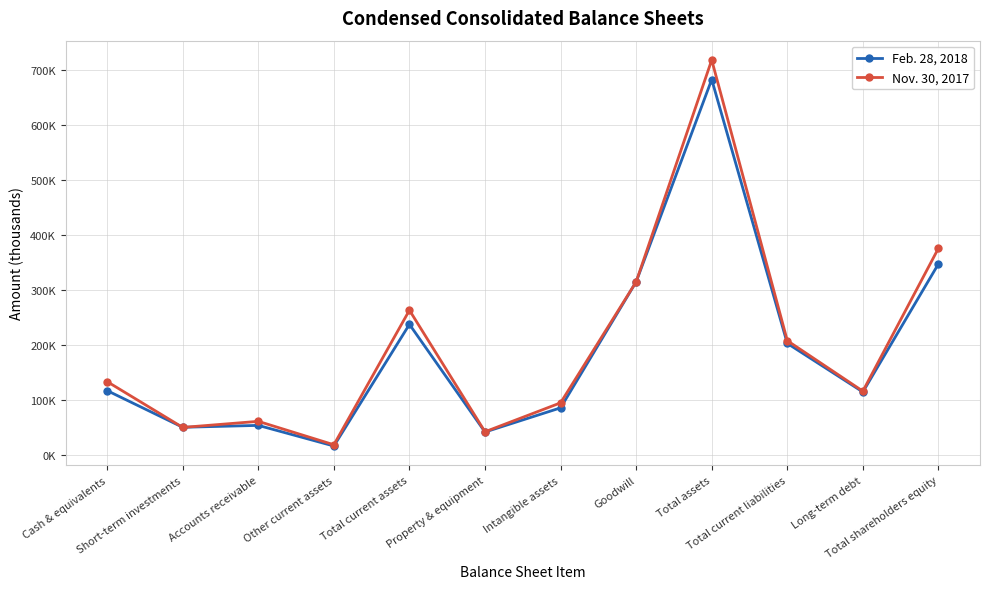

What is the label of the 11th point from the left?

Long-term debt